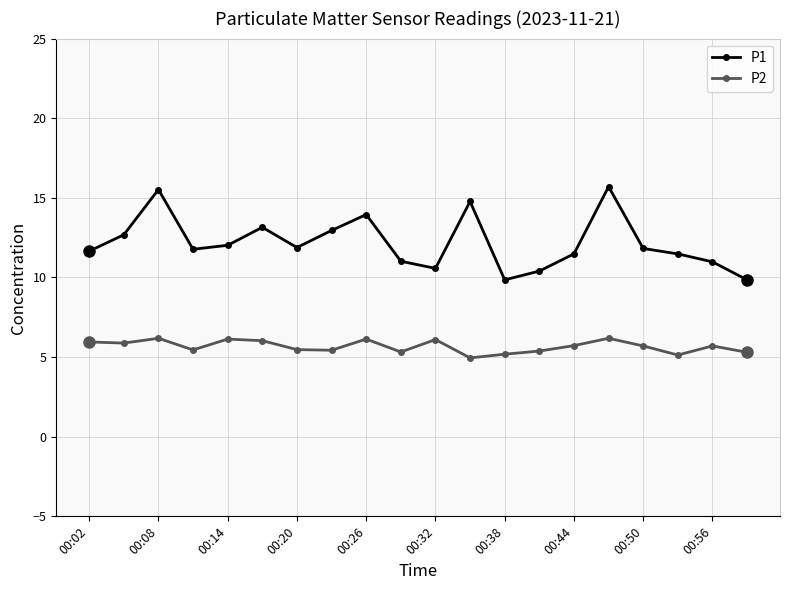

List the series in order of their overall mean, lowest first.

P2, P1